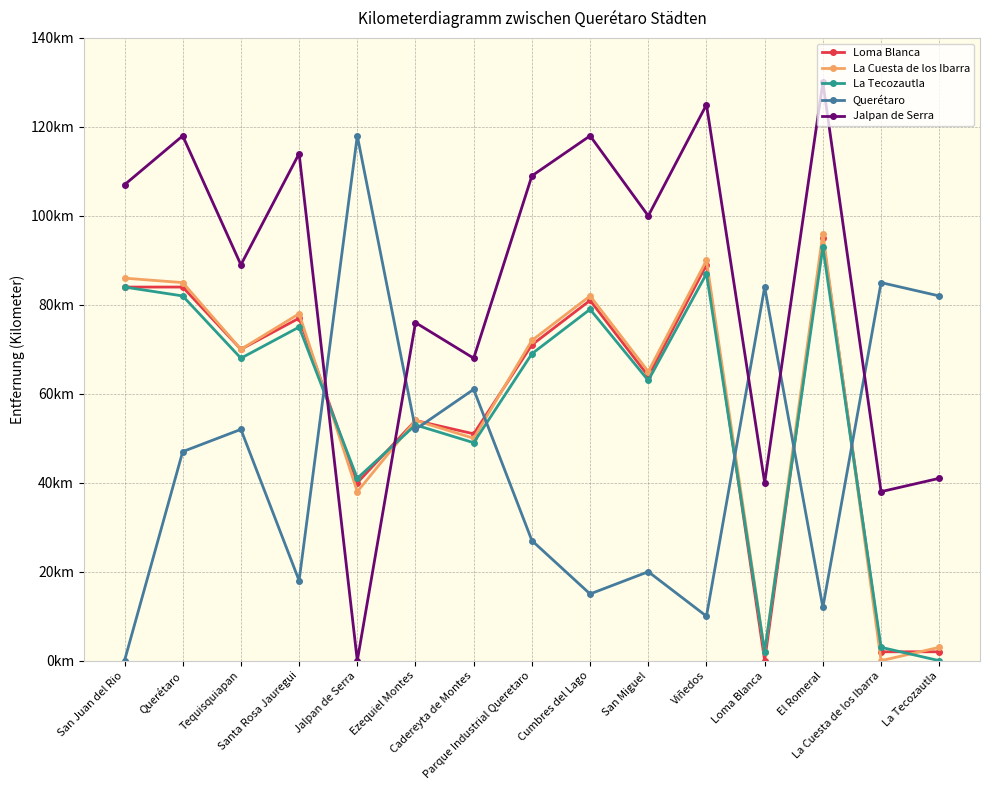

What is the total value across all series at Ezequiel Montes?

289